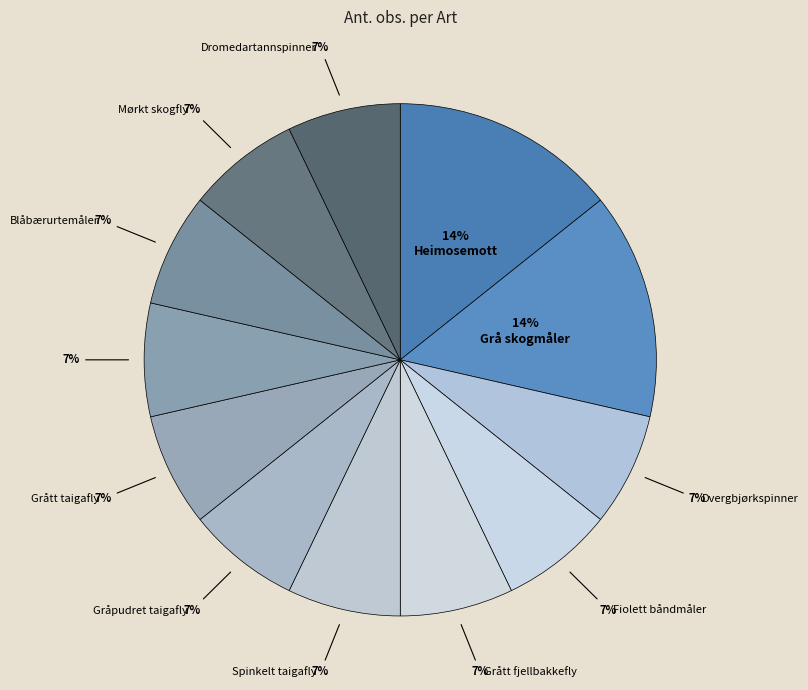

What percentage is the Gråpudret taigafly slice, to the nearest percent?

7%